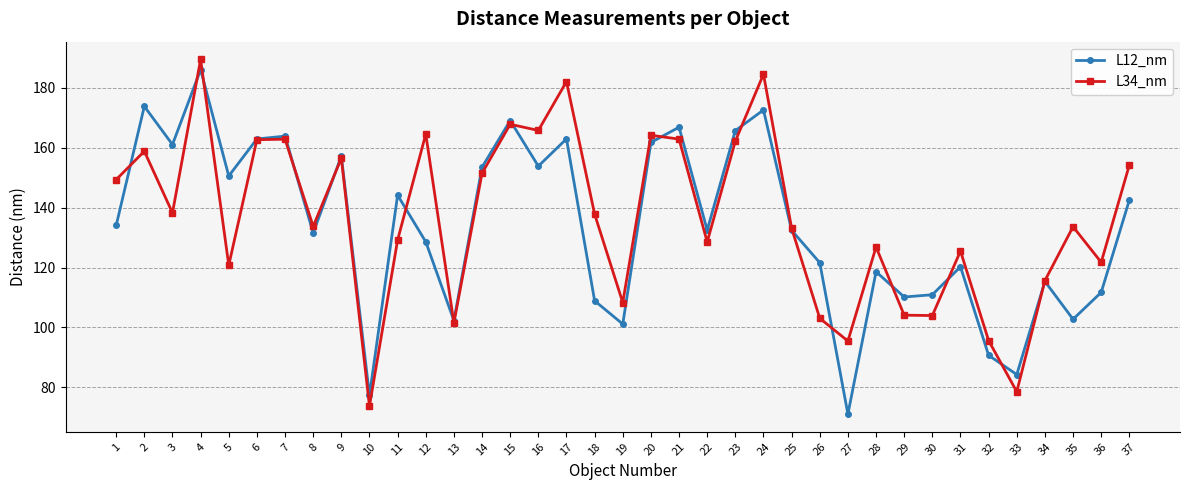

What is the average value of the L12_nm series?

133.9